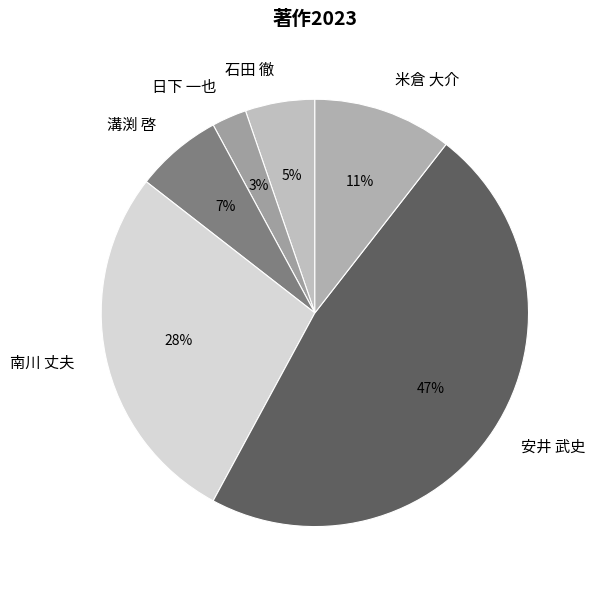

What percentage is the 日下 一也 slice, to the nearest percent?

3%